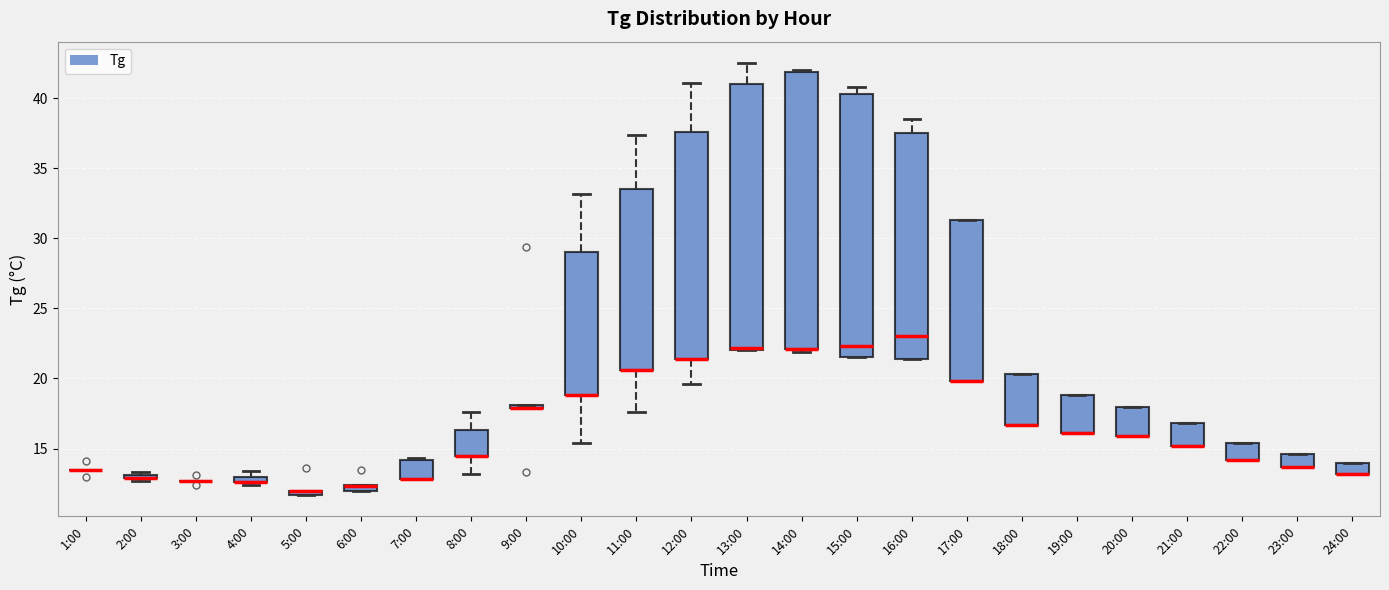

Comparing the boxes themselves (not the whiskers), which one is the tallest?

14:00